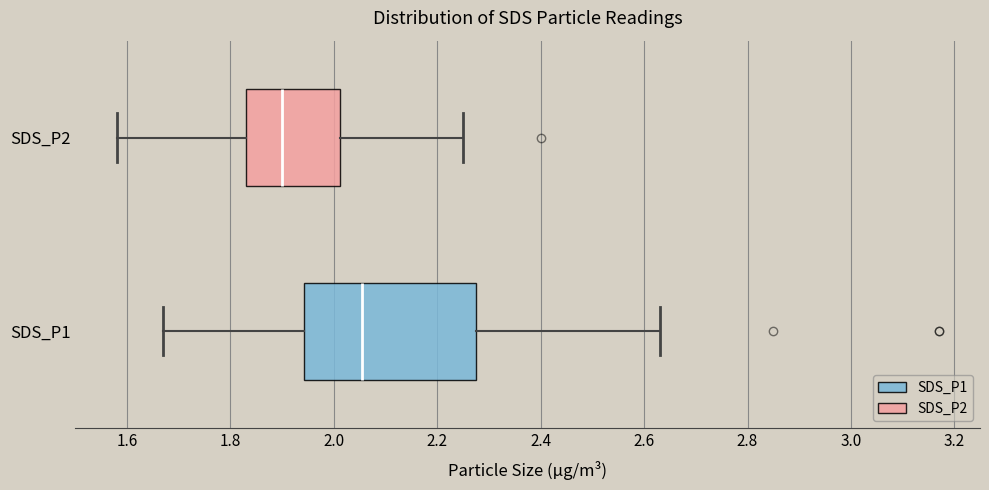

Which box's median line is the furthest to the left?

SDS_P2